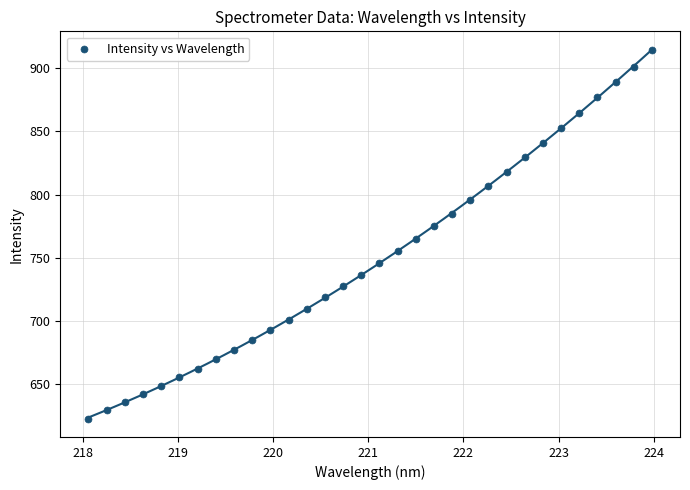

What is the range of X values (max minus min)?

5.9